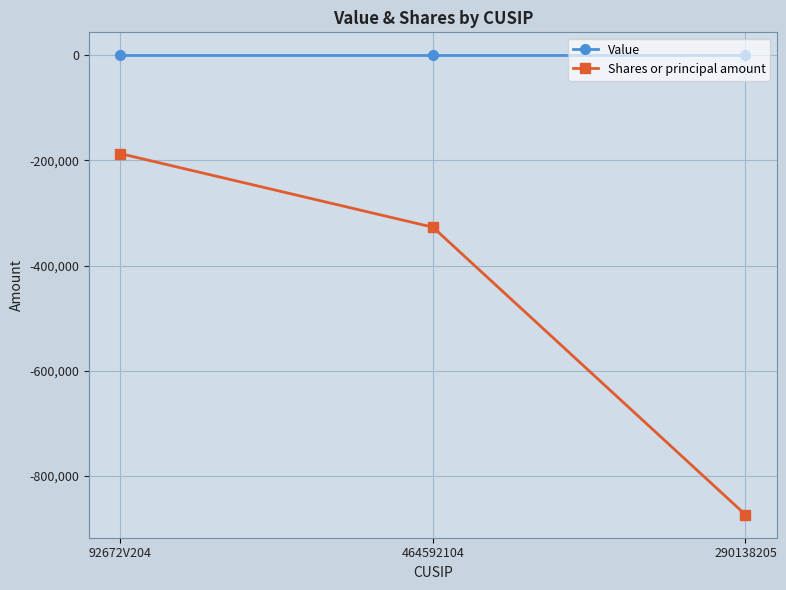

The value of Shares or principal amount at 464592104 is -496875. True or false?

False